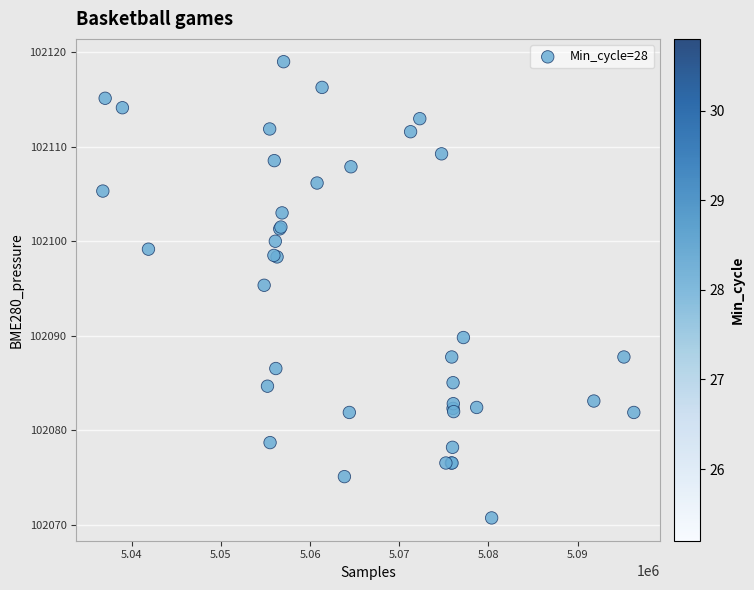

What Y value in the scatter plot is closest to 102094?

102095.3